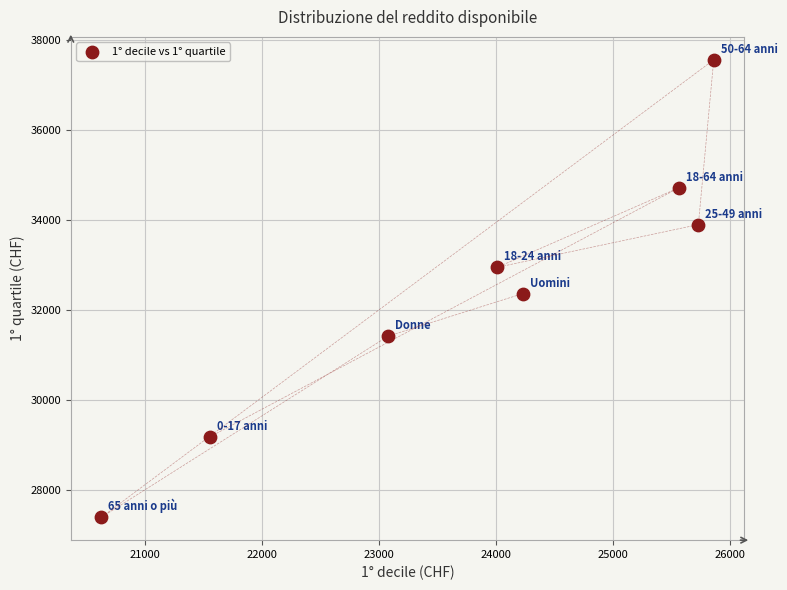

What Y value in the scatter plot is closest to 32469?

32356.0